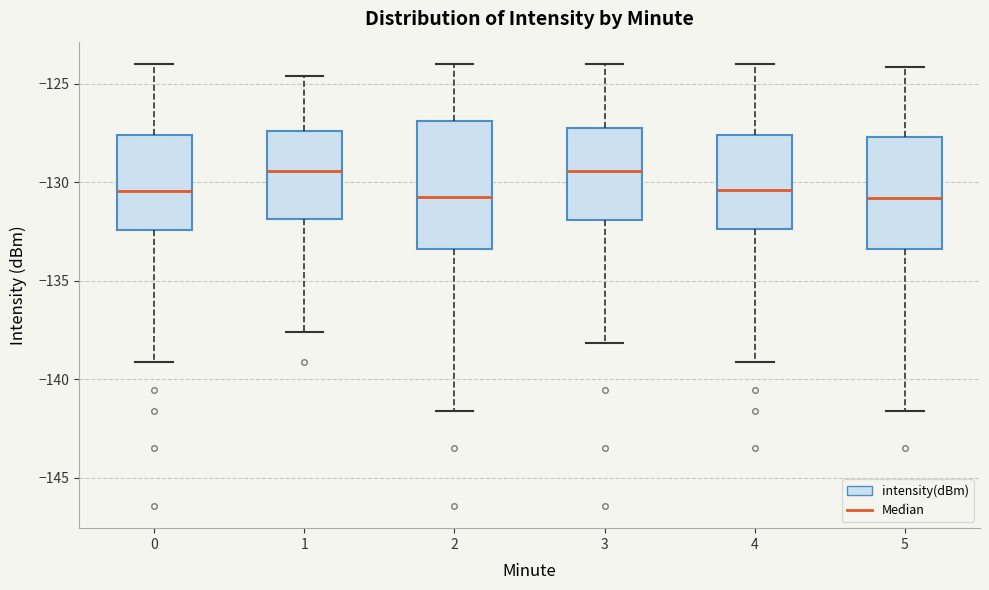

Which box is the tallest, from its lower edge to its upper edge?

2